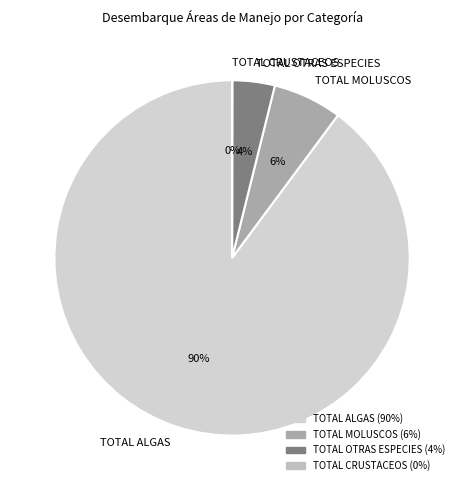

To the nearest percent, what is the average slice percentage?

25%